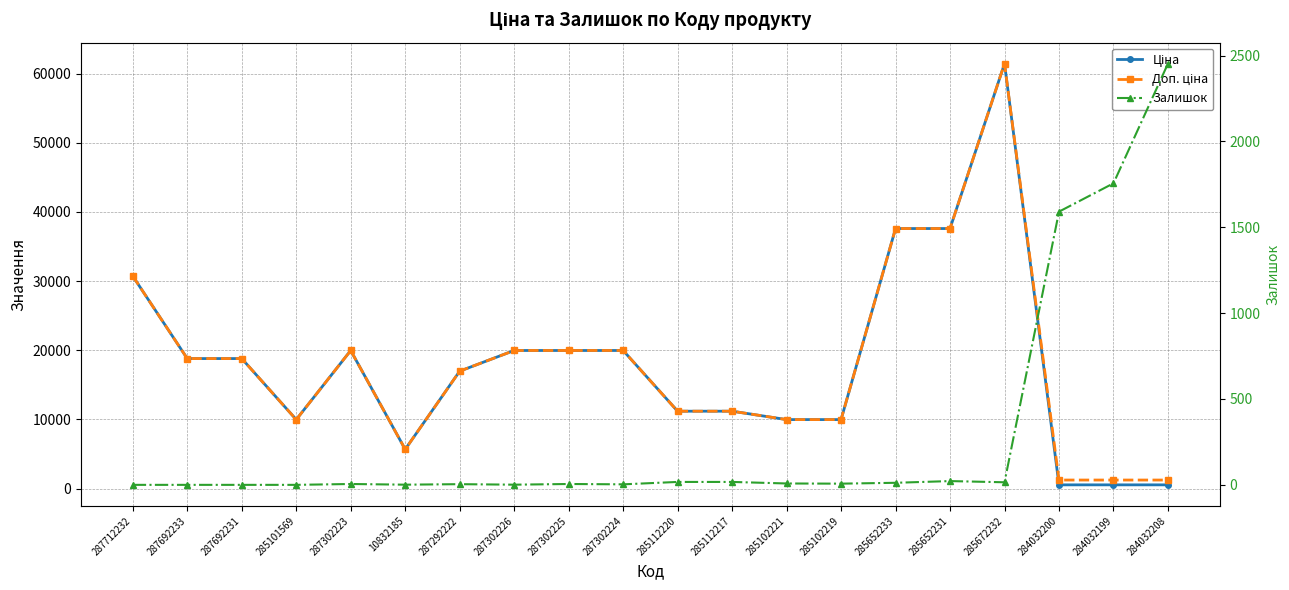

What is the value of the Ціна point at the 10th from the left?

19964.2